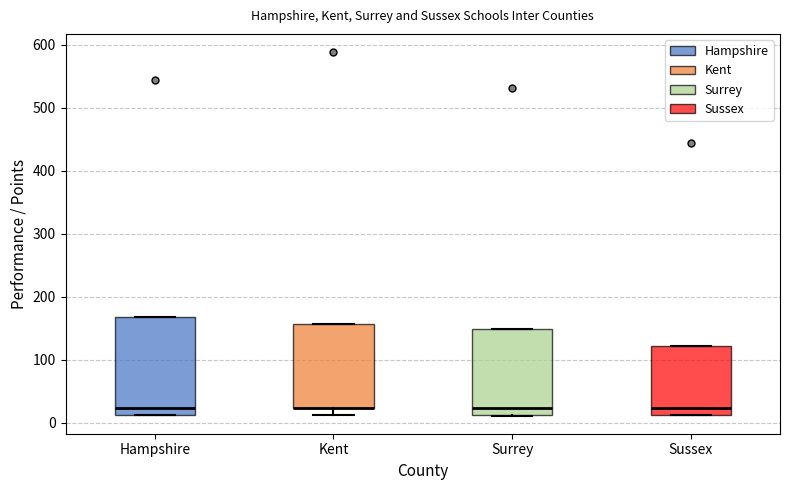

Reading left to right, read every box against the y-axis: the position of its median line, the range the box covers, and the ends of its whiskers. The values are not printed on the chart, so give them approximately, as read against the axis.

Hampshire: median 20, box 10 to 170, whiskers 10 to 170
Kent: median 20 (drawn on the box's lower edge), box 20 to 160, whiskers 10 to 160
Surrey: median 20, box 10 to 150, whiskers 10 to 150
Sussex: median 20, box 10 to 120, whiskers 10 to 120